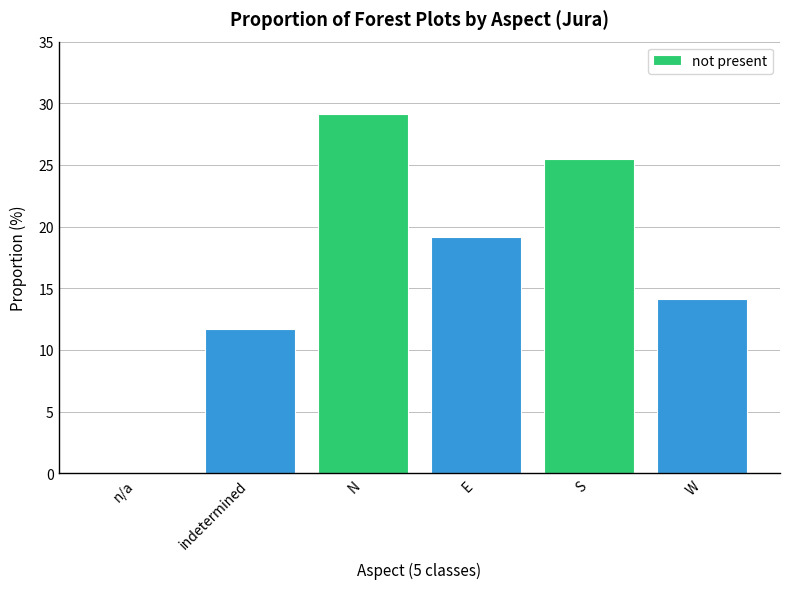

Reading left to right, extract all data points from this chart.

n/a=0.0	indetermined=11.7	N=29.1	E=19.2	S=25.5	W=14.1